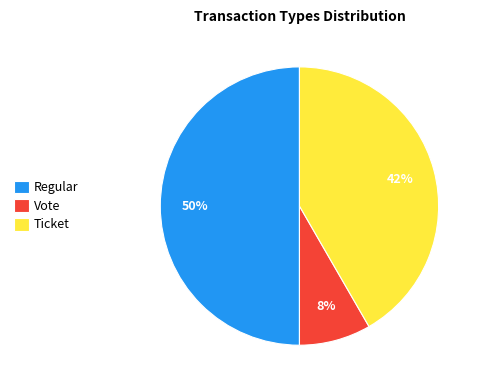

What is the smallest slice in the pie chart?

Vote